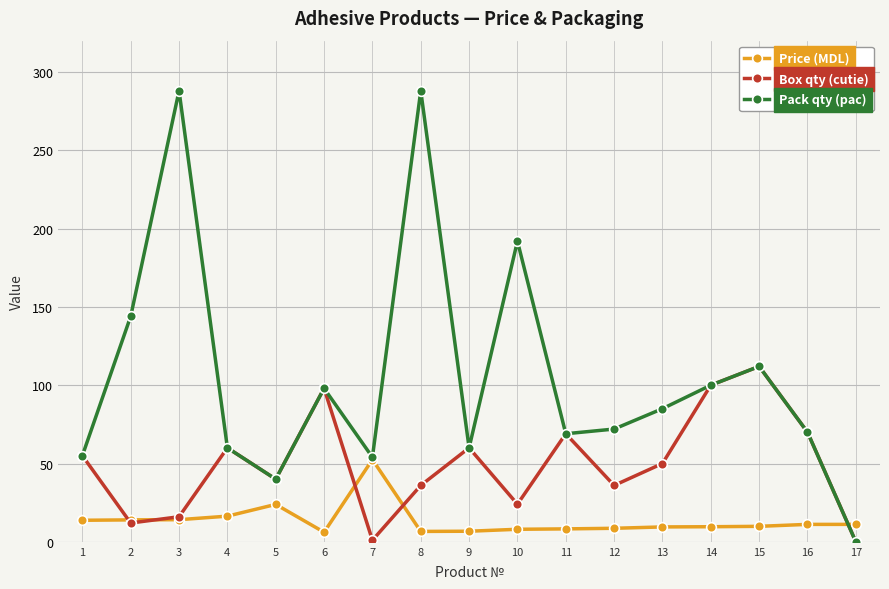

The value of Box qty (cutie) at 4 is 60.0. True or false?

True